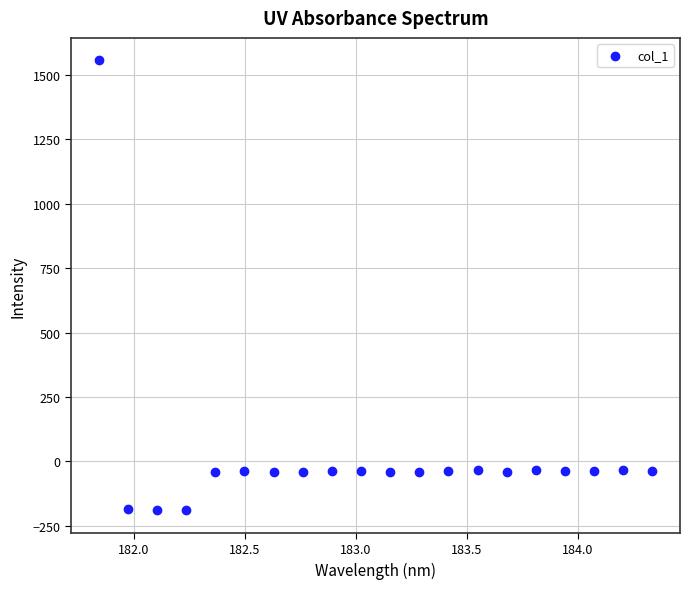

What is the range of Y values (max minus min)?

1748.1